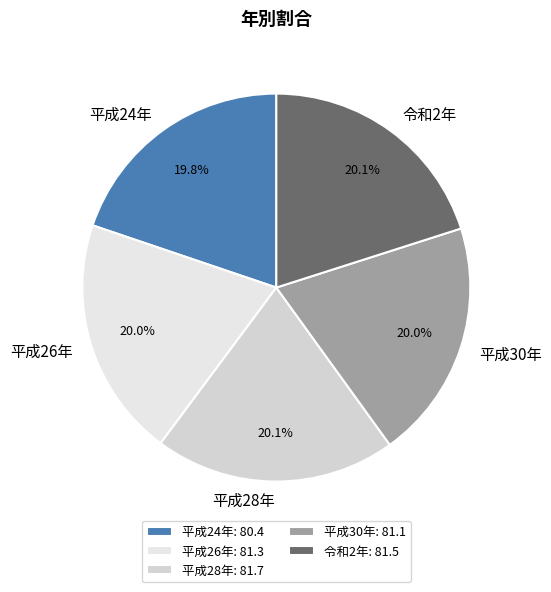

Is there a majority slice in this chart?

No